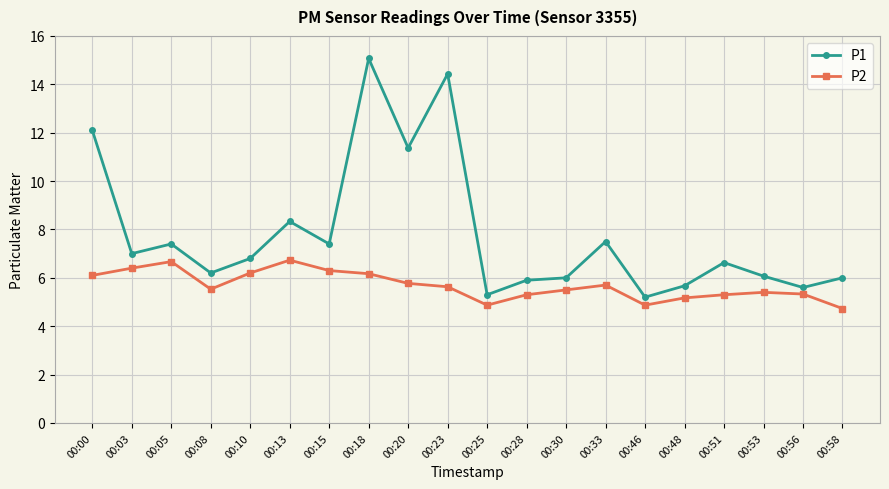

What is the difference between the highest and lowest values at 00:18?

8.9